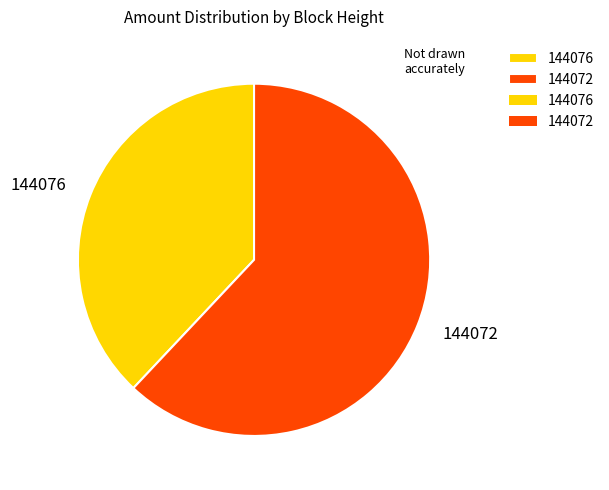

How many slices are in this pie chart?

2